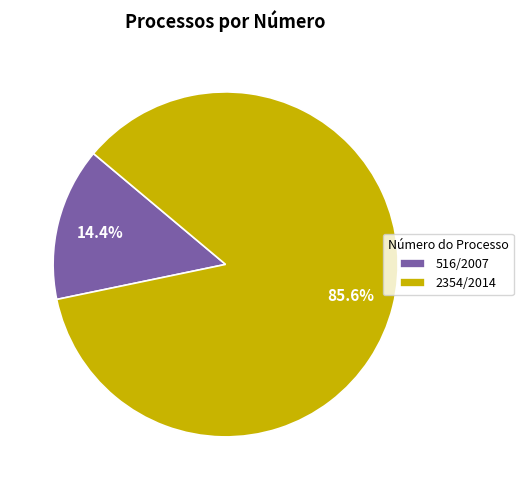

Which has a higher value, 2354/2014 or 516/2007?

2354/2014